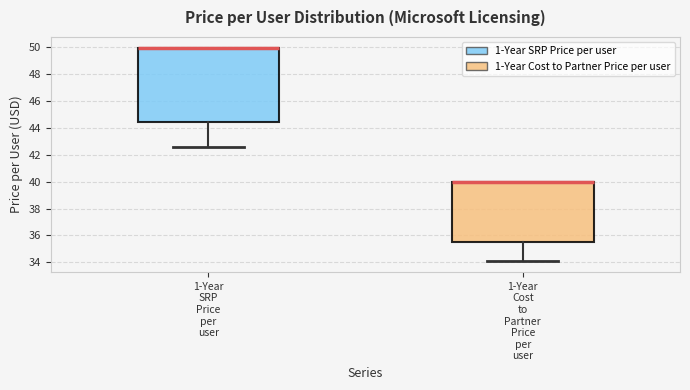

Which box is the tallest, from its lower edge to its upper edge?

1-Year SRP Price per user